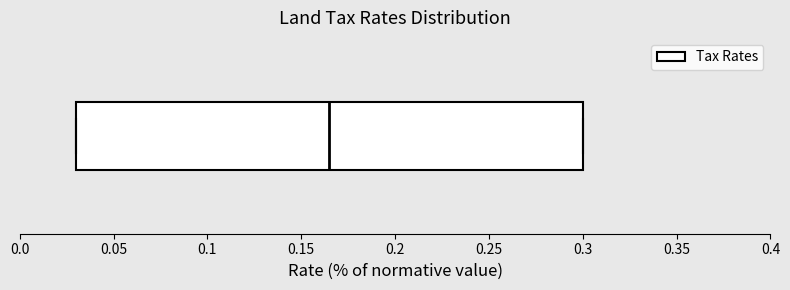

Read this box plot against the x-axis: the position of the median line, the range covered by the box, and the ends of both whiskers. The values are not printed on the chart, so give them approximately, as read against the axis.

median 0.165, box 0.030 to 0.300, whiskers 0.030 to 0.300